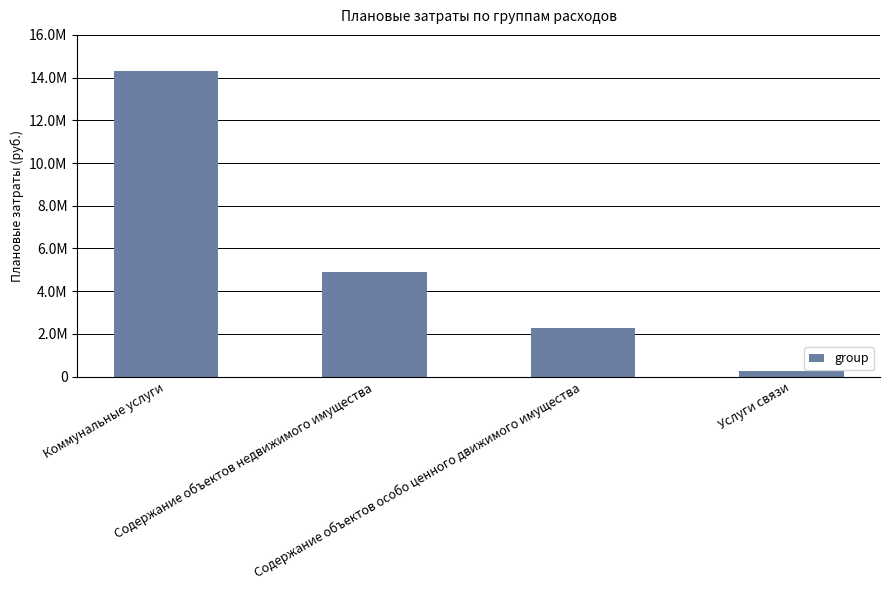

What is the maximum value shown in the chart?

14316710.7